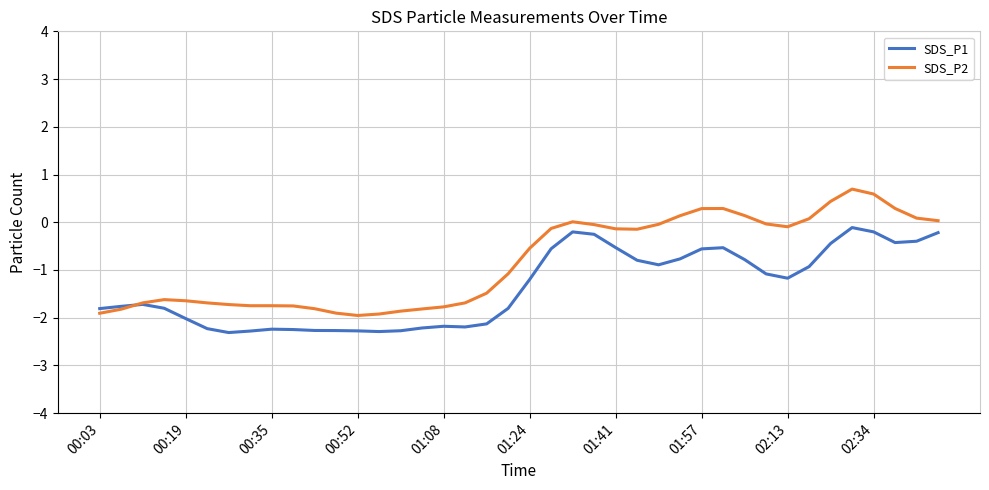

Rank the series by their maximum value, from lowest to highest.

SDS_P1, SDS_P2